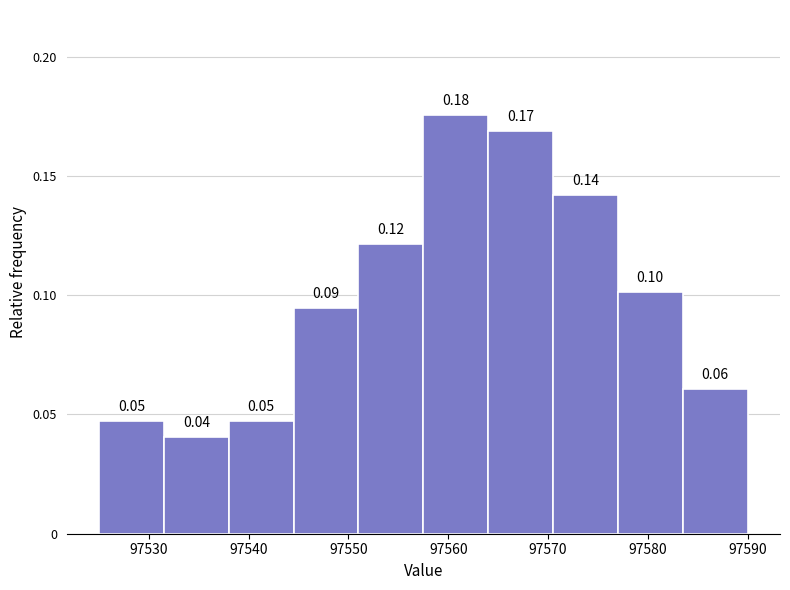

Over which range of the x-axis is the bar tallest?

97557.5 to 97564.0